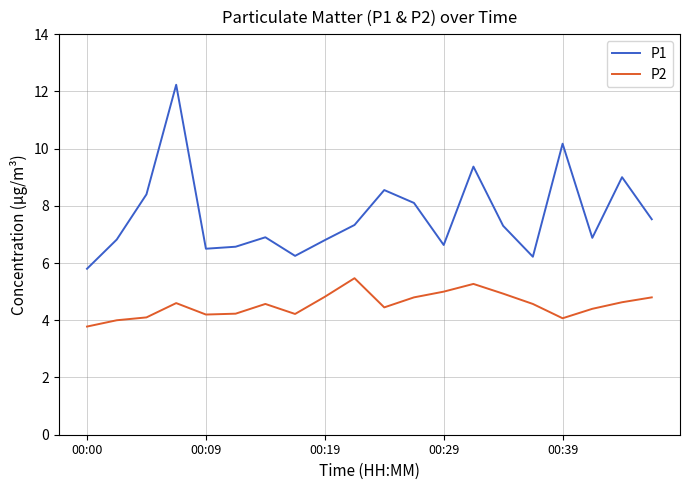

Does the chart display data point markers on the line(s)?

No